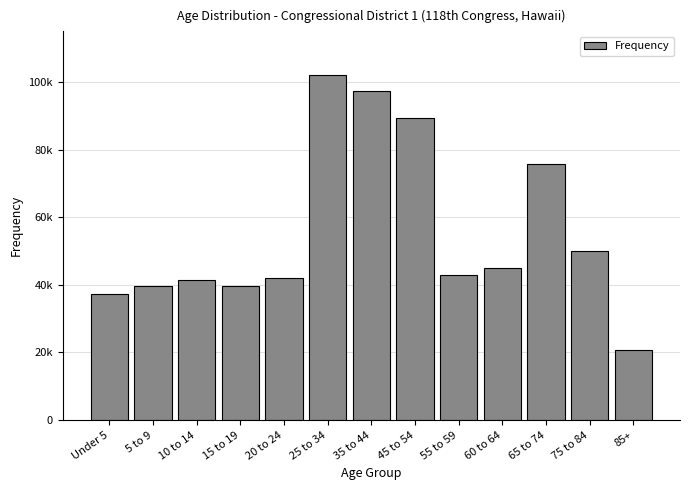

Are the bars horizontal?

No